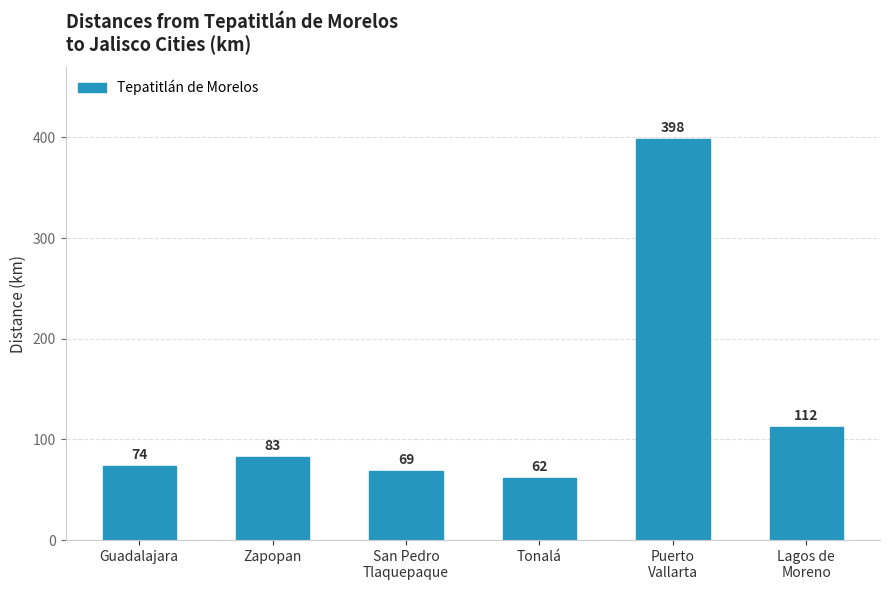

At which category does the chart reach its peak across all series?

Puerto
Vallarta